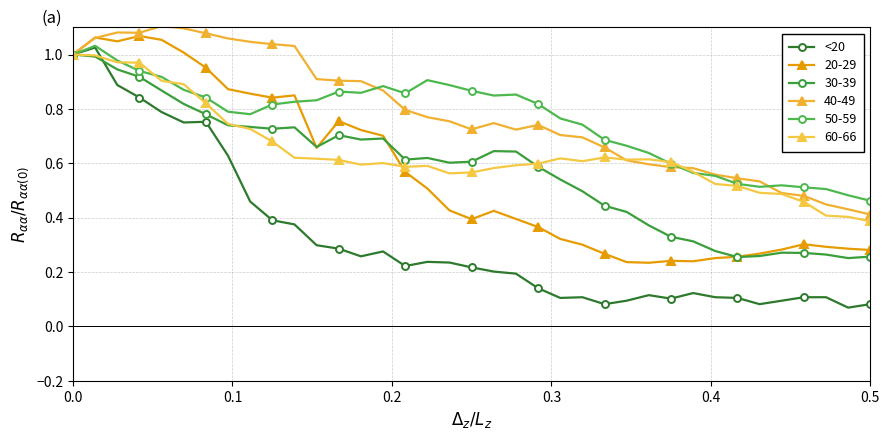

How many lines are shown in the chart?

6